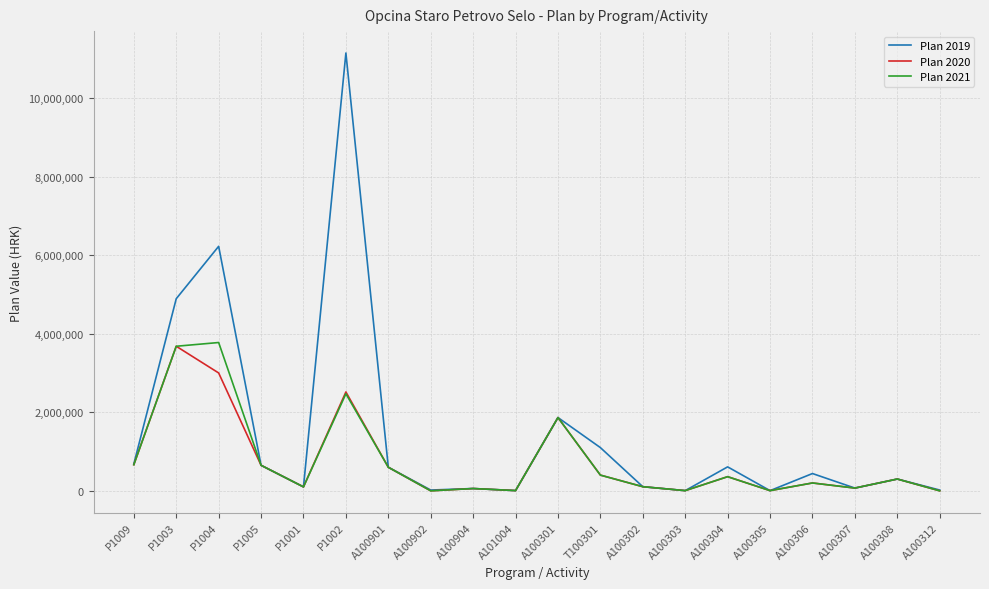

Is the value of Plan 2019 at T100301 greater than the value of Plan 2021 at A100305?

Yes